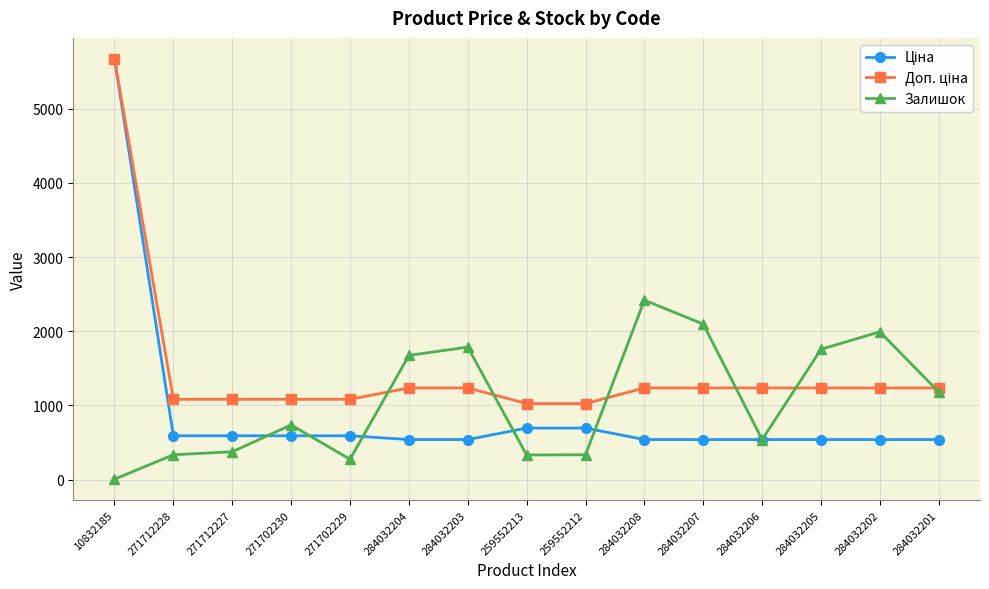

Is it true that Залишок equals 1786.0 at 284032203?

True